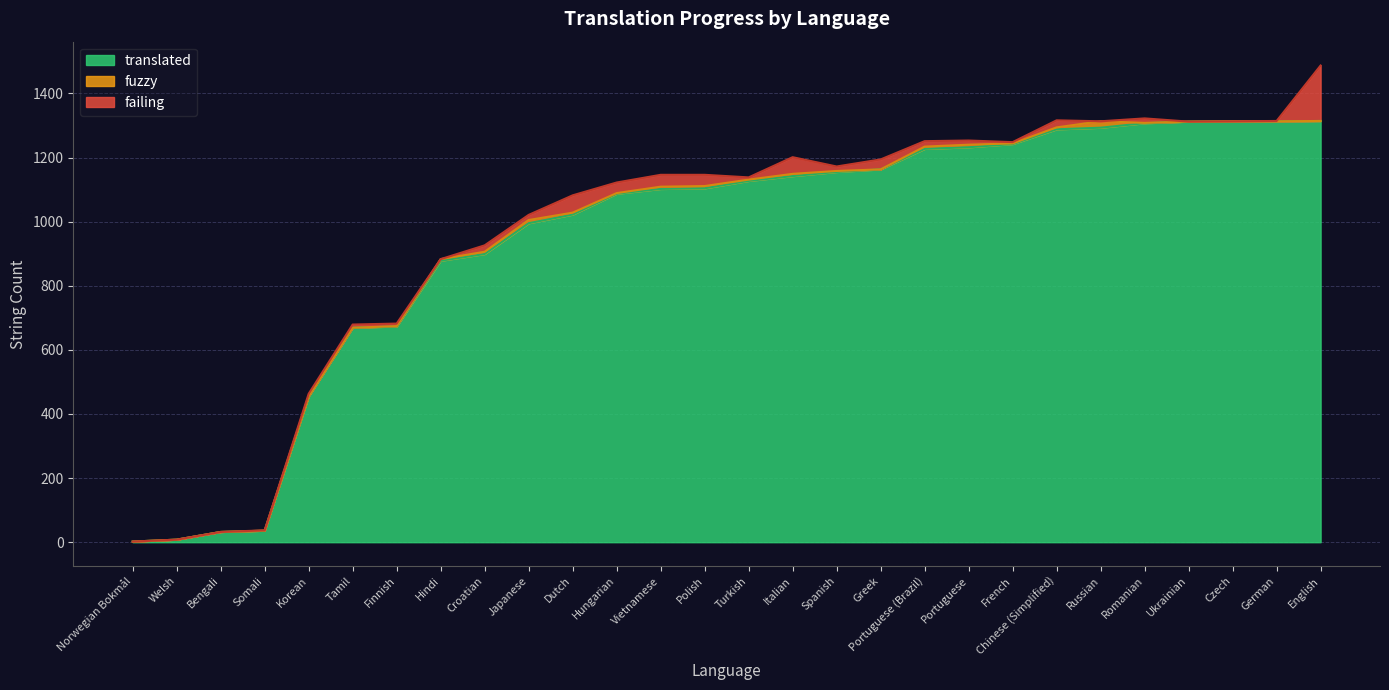

How many interior local valleys does the fuzzy series have?

7